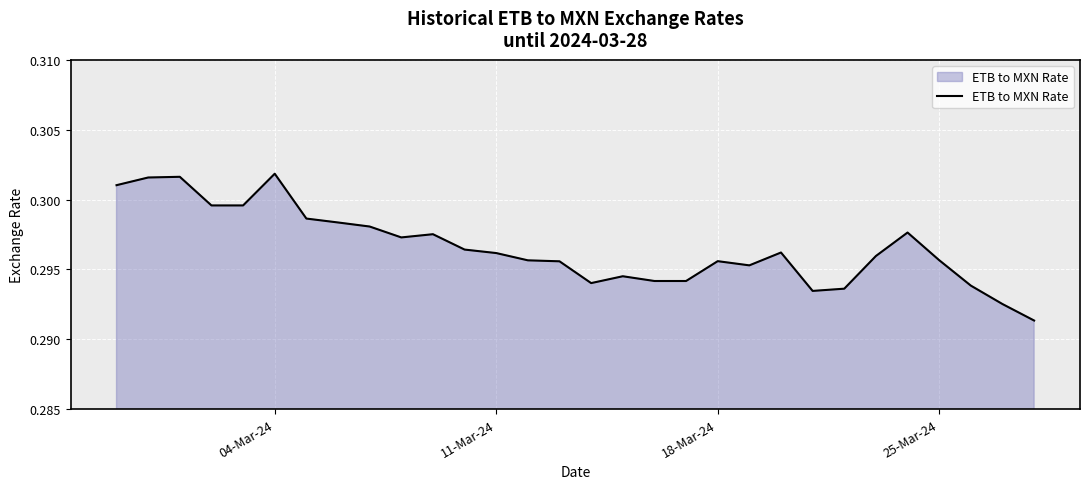

How many values are between 0 and 1?

30